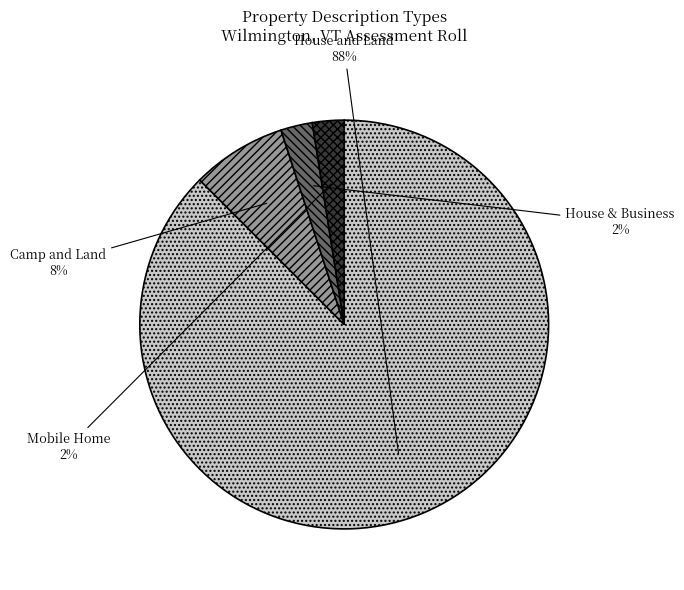

Is there a majority slice in this chart?

Yes